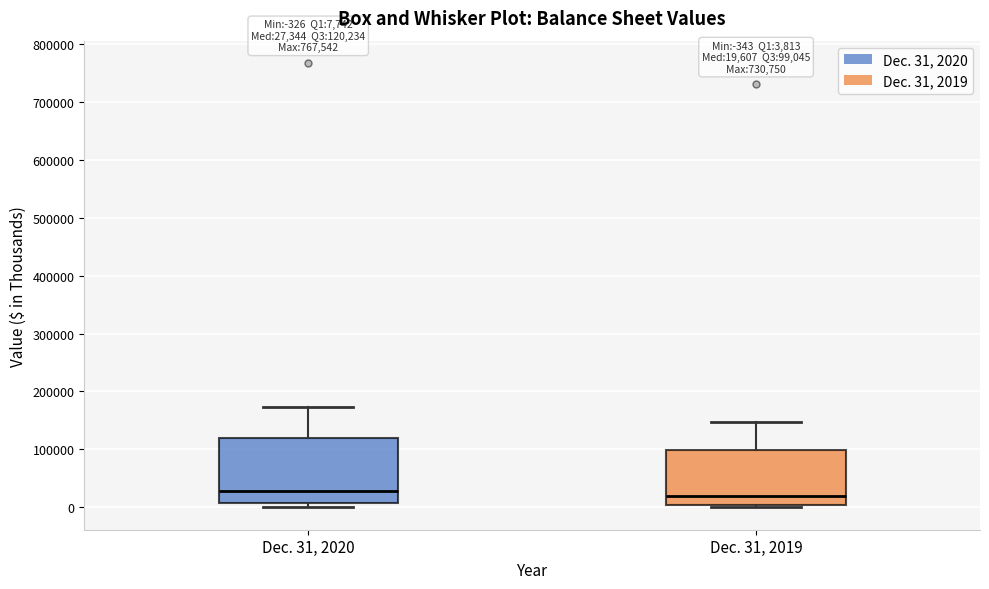

Comparing the boxes themselves (not the whiskers), which one is the tallest?

Dec. 31, 2020